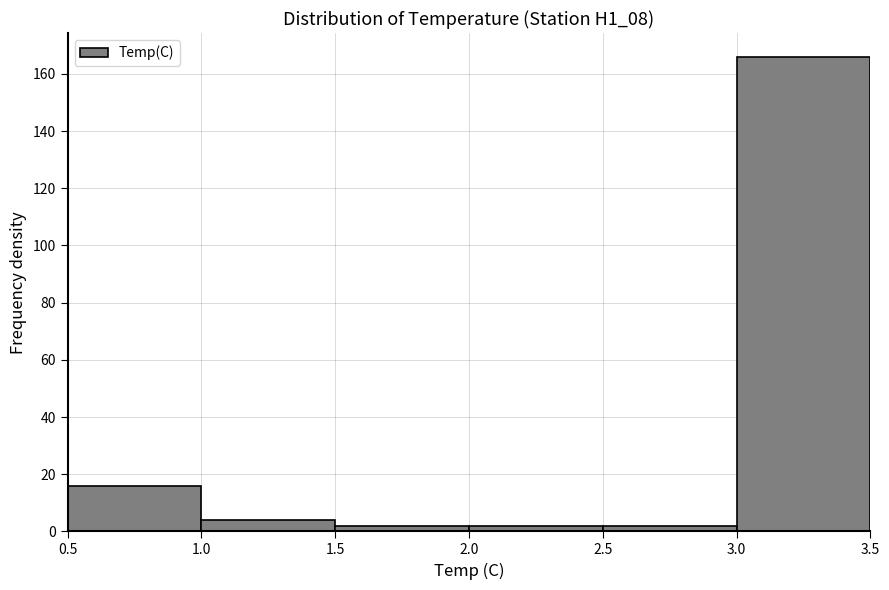

How tall is the bar that spans 1.5 to 2.0 on the x-axis? The values are not printed on the chart, so give them approximately, as read against the axis.

2